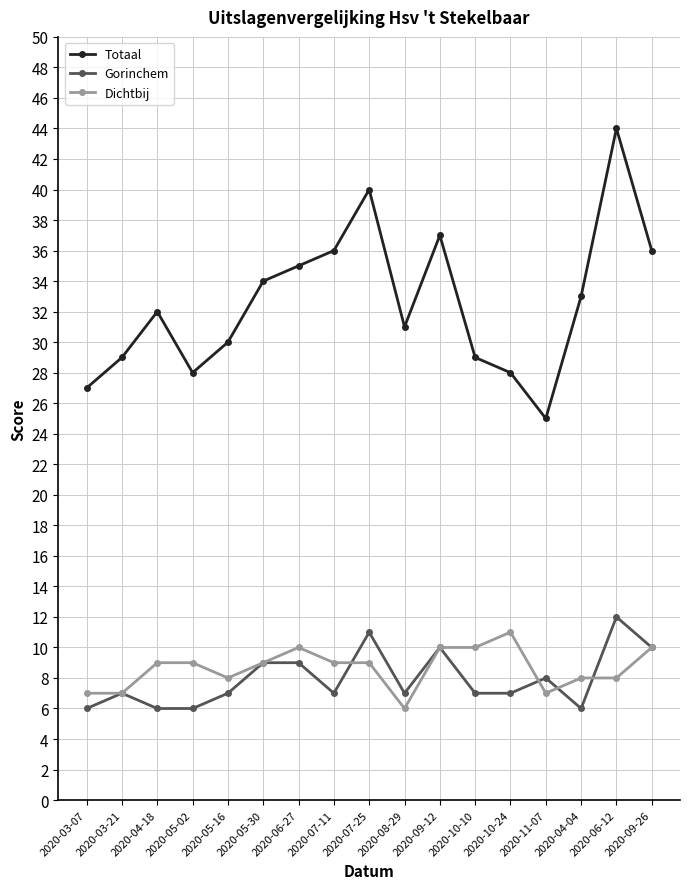

What is the value of the Gorinchem point at the 2nd from the left?

7